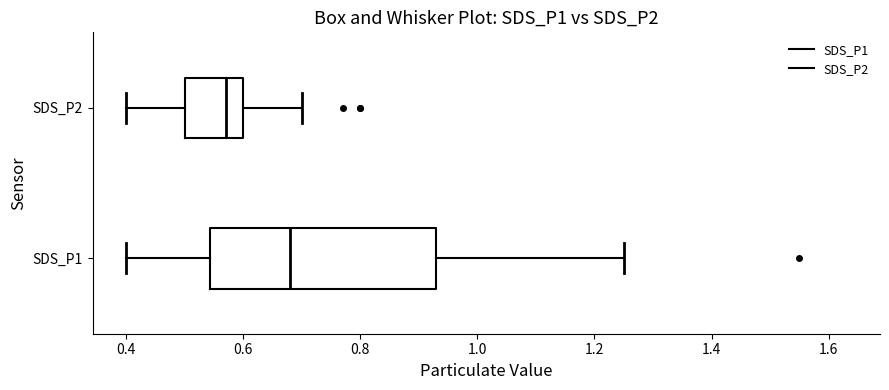

Comparing the boxes themselves (not the whiskers), which one is the widest?

SDS_P1